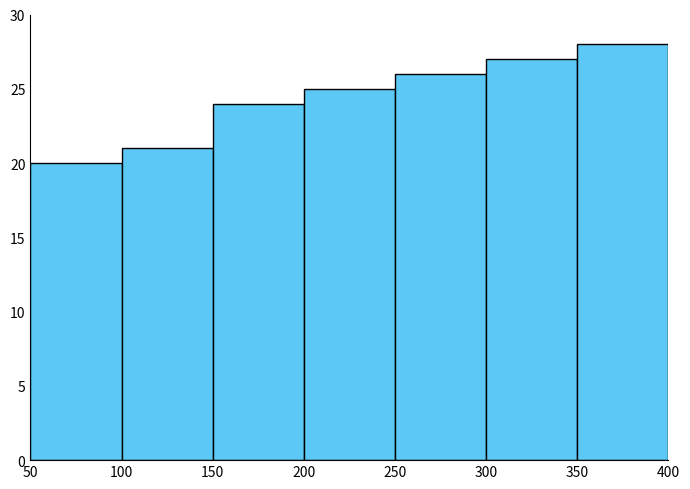

Reading left to right, transcribe this chart: for each bar, give the range it covers on the x-axis and its height. The values are not printed on the chart, so give them approximately, as read against the axis.

50 to 100: 20
100 to 150: 21
150 to 200: 24
200 to 250: 25
250 to 300: 26
300 to 350: 27
350 to 400: 28